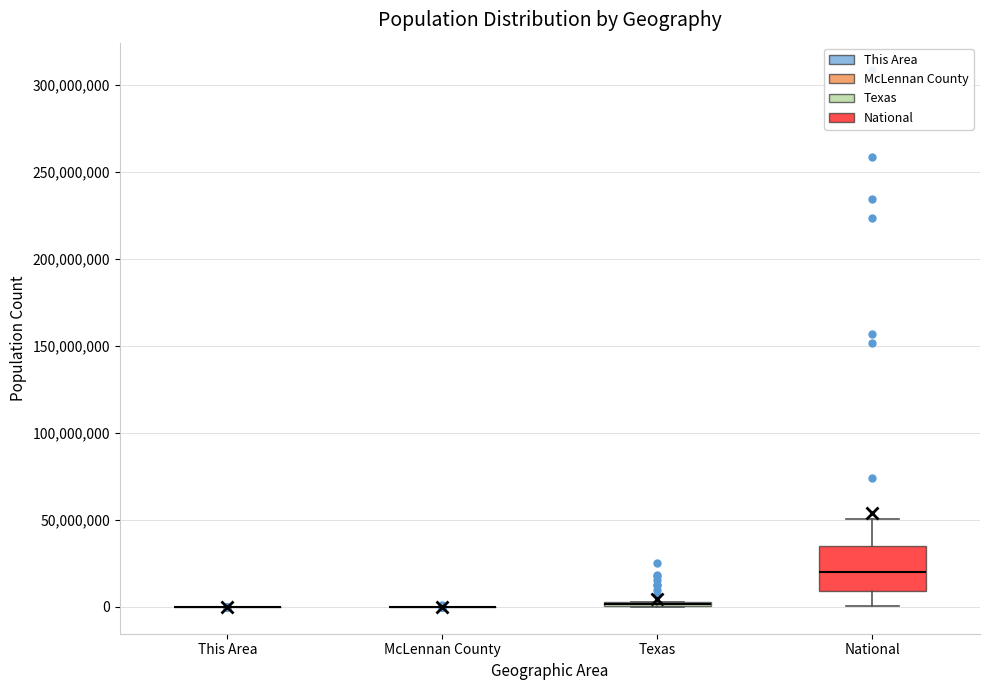

Which box is the tallest, from its lower edge to its upper edge?

National